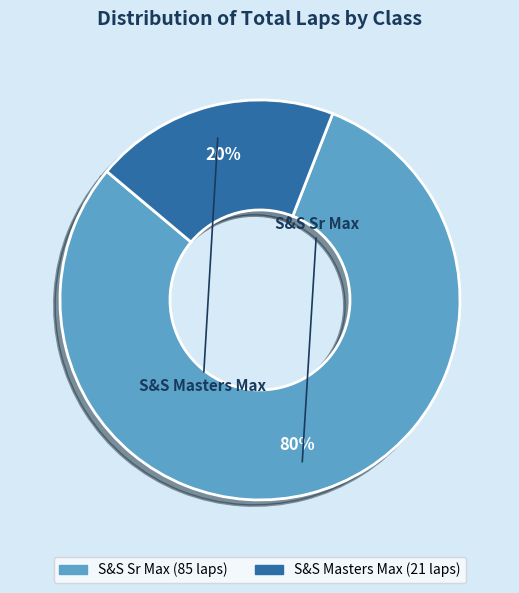

How many segments does this pie chart have?

2